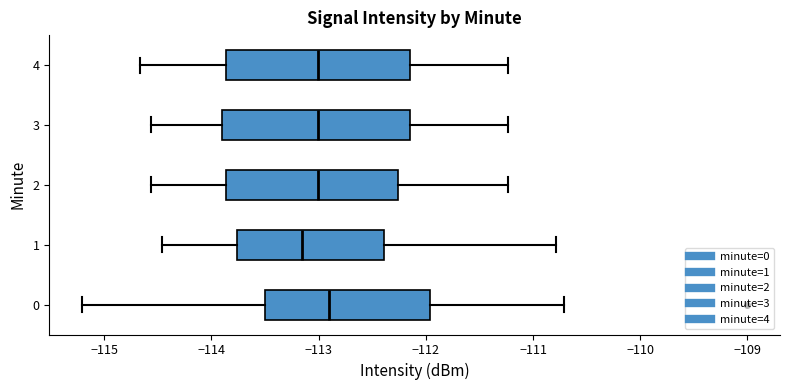

Where does the median line of the box at y = 2 sit on the x-axis? The values are not printed on the chart, so give them approximately, as read against the axis.

-113.0